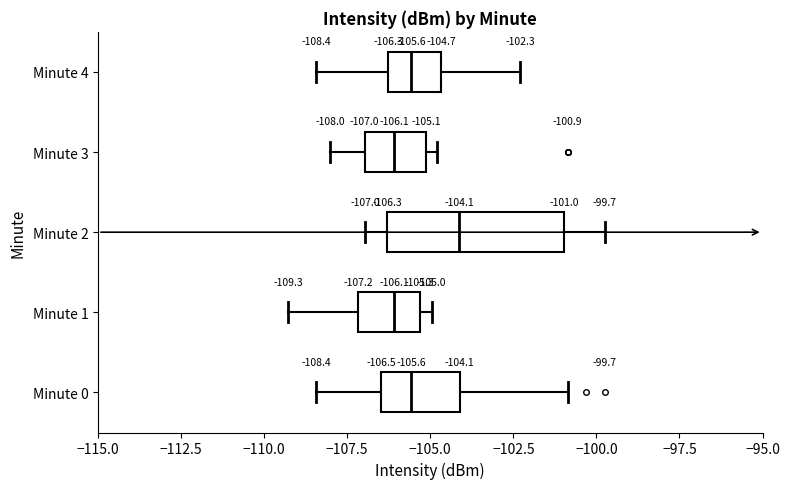

Which box is the widest, from its left edge to its right edge?

Minute 2